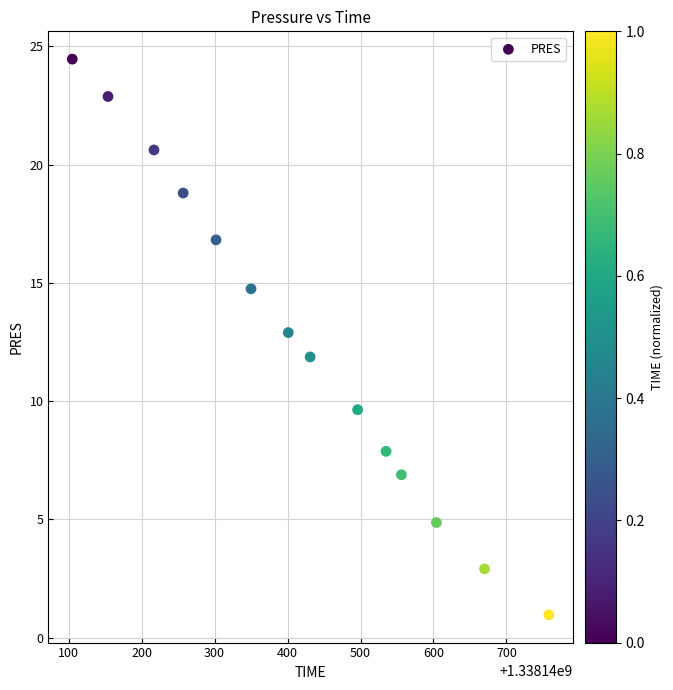

What is the range of Y values (max minus min)?

23.5